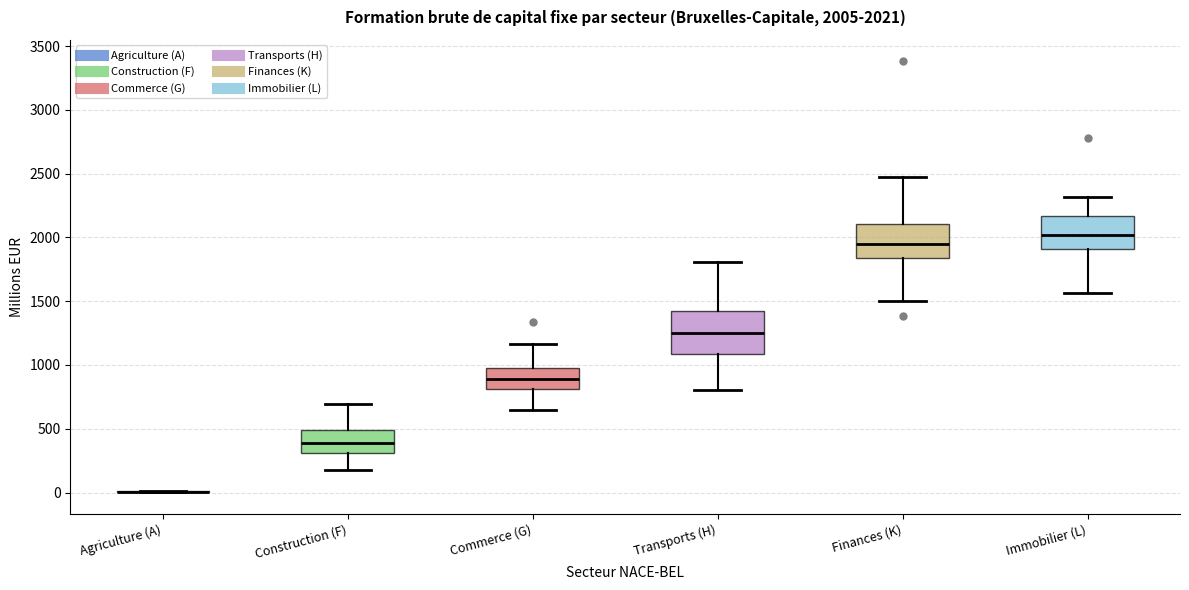

Which box is the tallest, from its lower edge to its upper edge?

Transports (H)